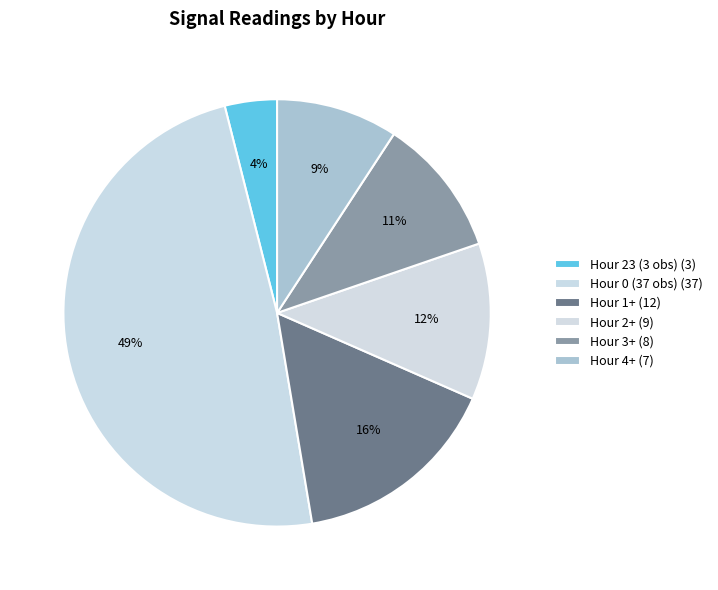

How many slices are in this pie chart?

6